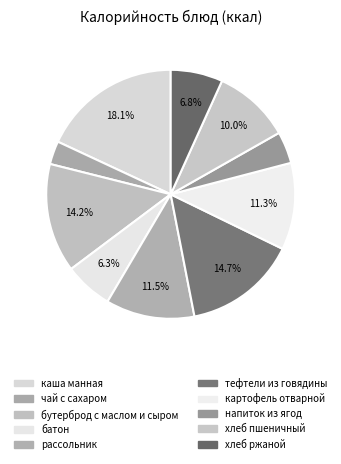

Is батон the majority of the pie?

No